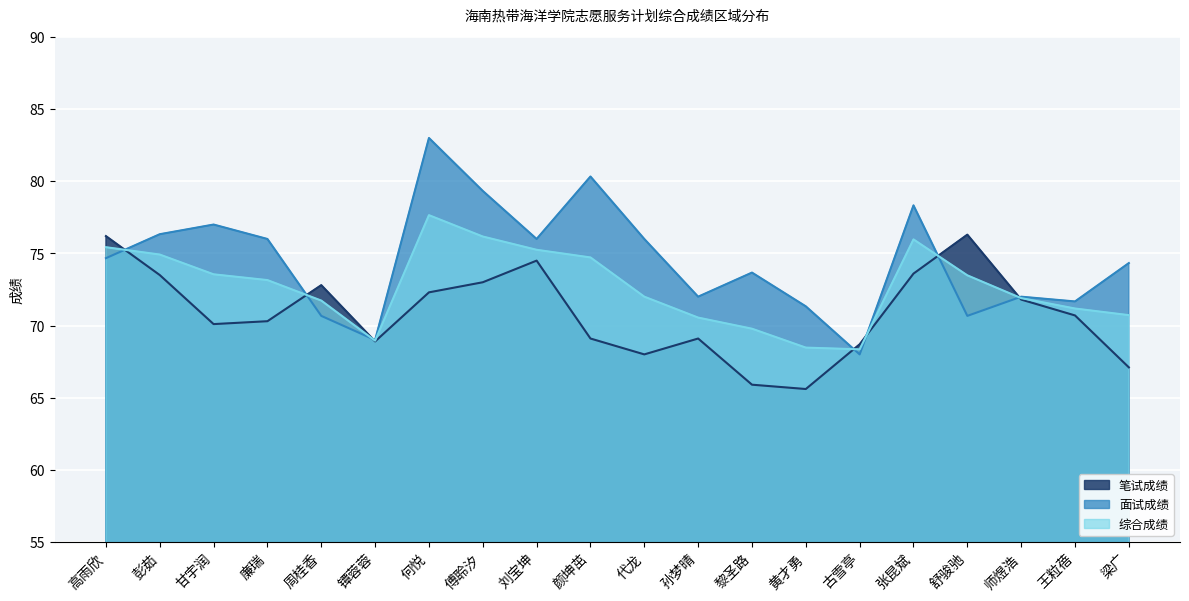

How many lines are shown in the chart?

3